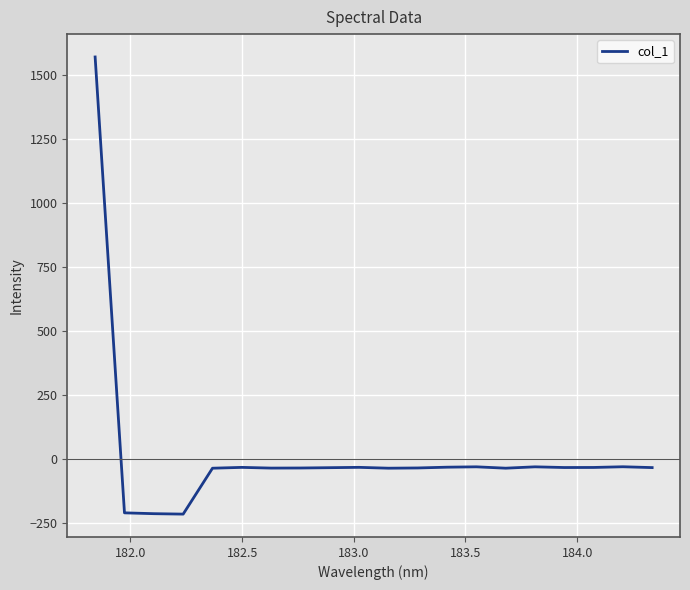

What is the difference between the maximum and minimum values?

1785.6